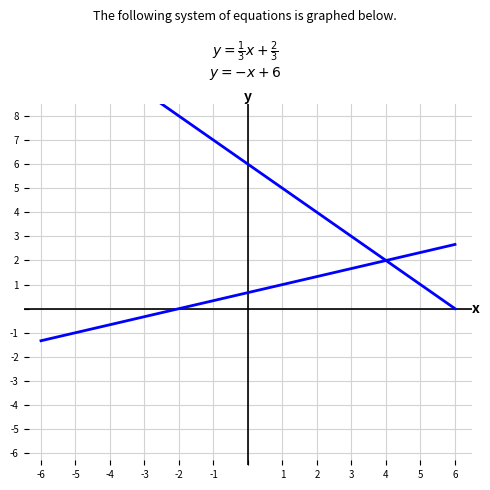

Which label corresponds to the smallest value in the chart?

-6